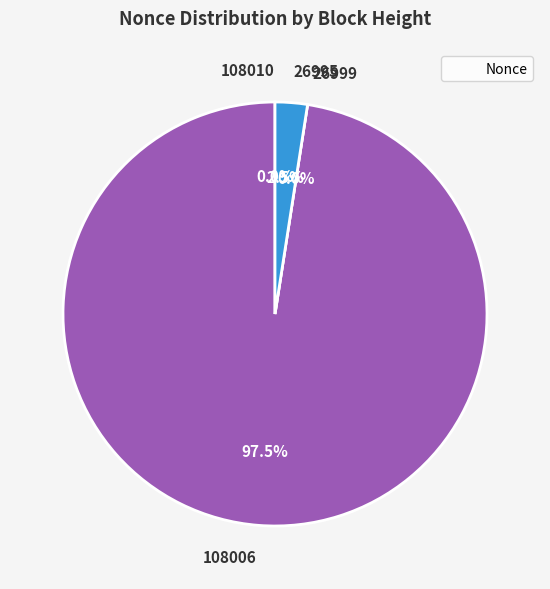

How many segments does this pie chart have?

4